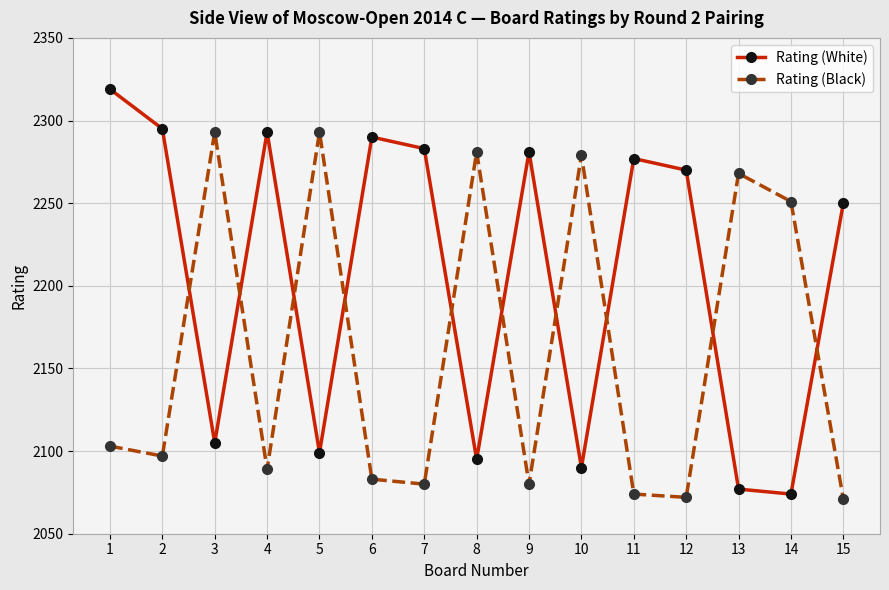

What is the minimum value for Rating (White)?

2074